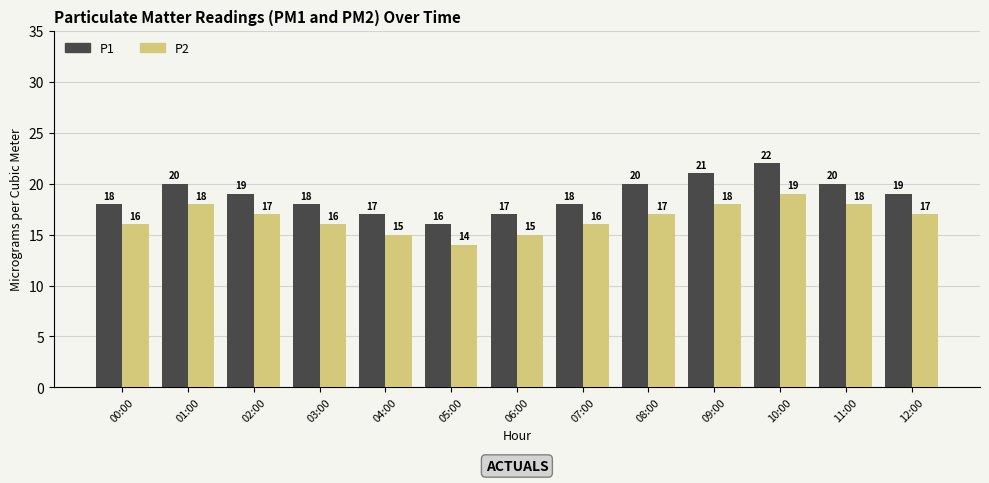

True or false: P2 has a value of 31 at 01:00.

False